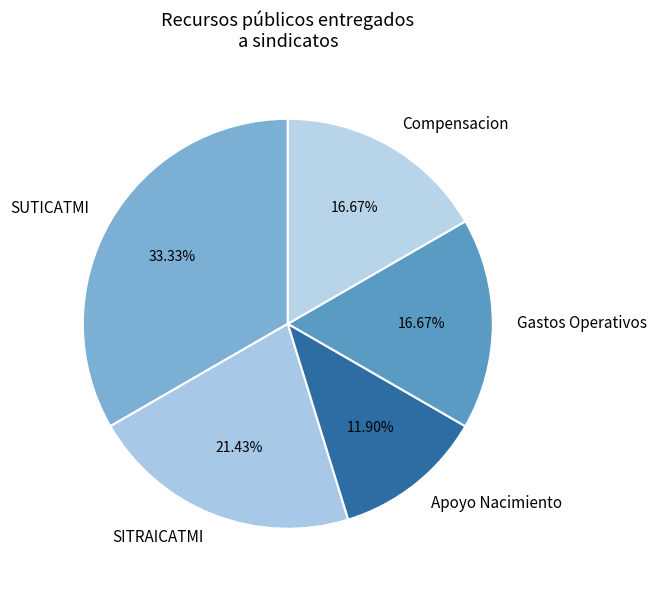

Which has a higher value, SITRAICATMI or Apoyo Nacimiento?

SITRAICATMI